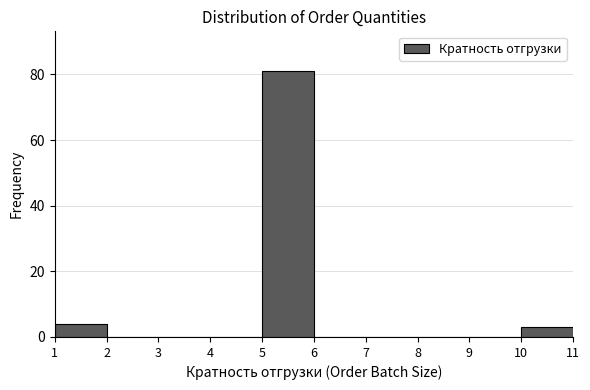

Over which range of the x-axis is the bar tallest?

5 to 6